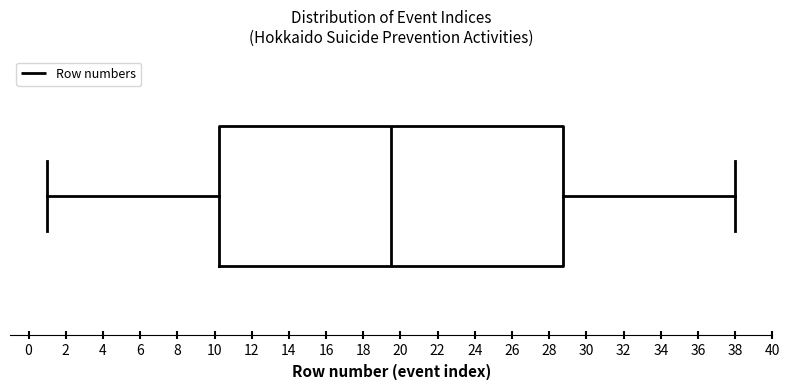

Transcribe this box plot: give where the median line is, the range the box spans, and where the two whiskers end, as read against the x-axis. The values are not printed on the chart, so give them approximately, as read against the axis.

median 19.6, box 10.2 to 28.8, whiskers 1.0 to 38.0